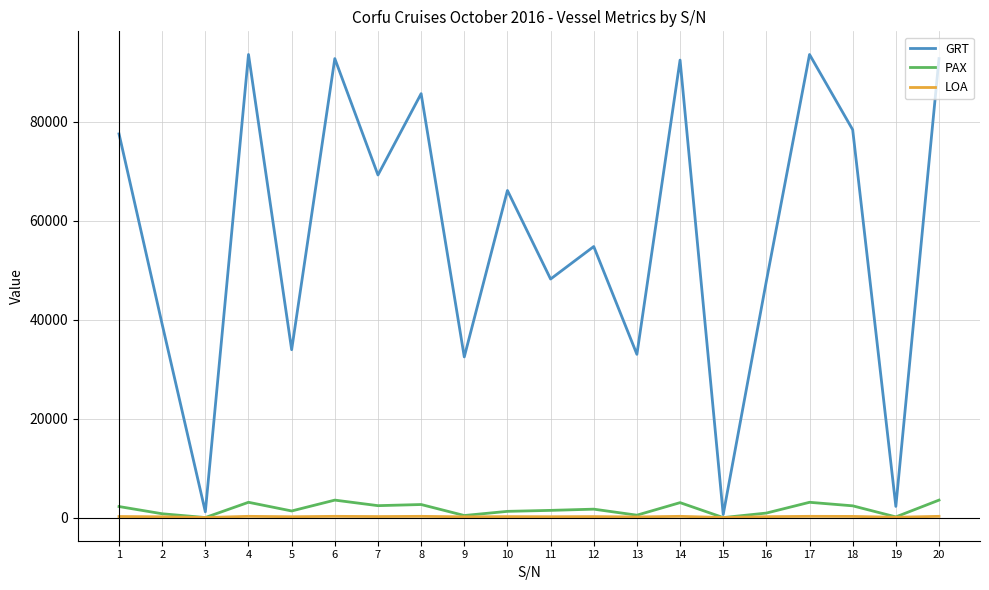

How many lines are shown in the chart?

3